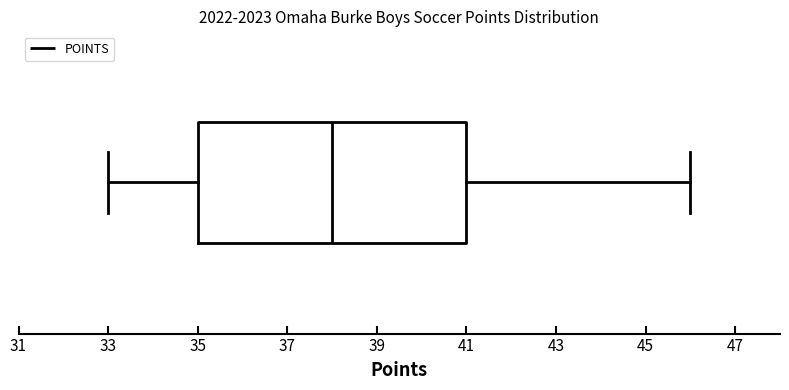

Where does the median line of the box sit on the x-axis? The values are not printed on the chart, so give them approximately, as read against the axis.

38